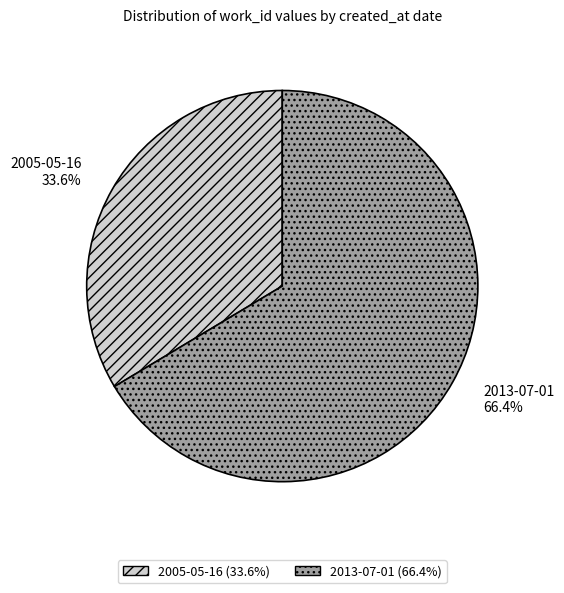

How many slices are in this pie chart?

2